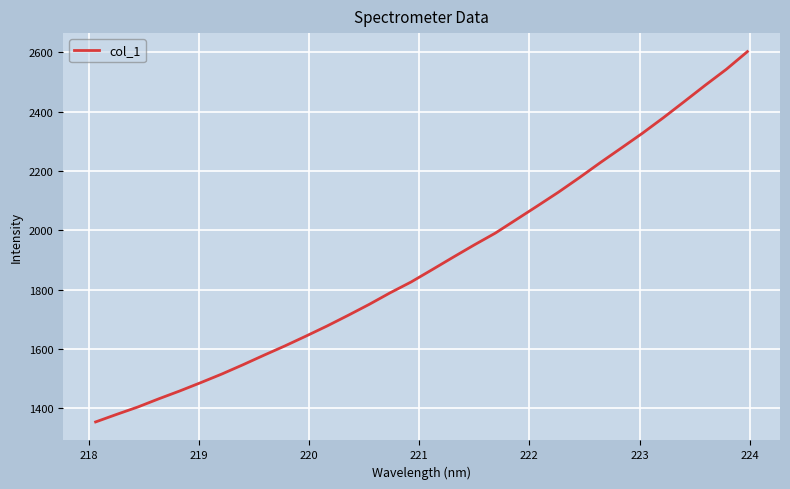

Is this an area chart (filled region under the line)?

No